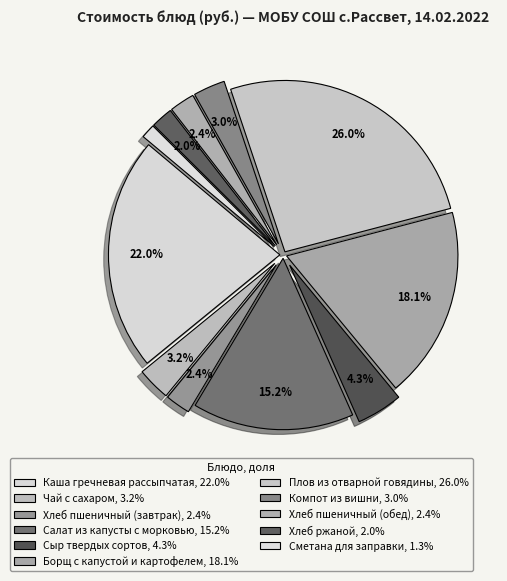

How many segments does this pie chart have?

11